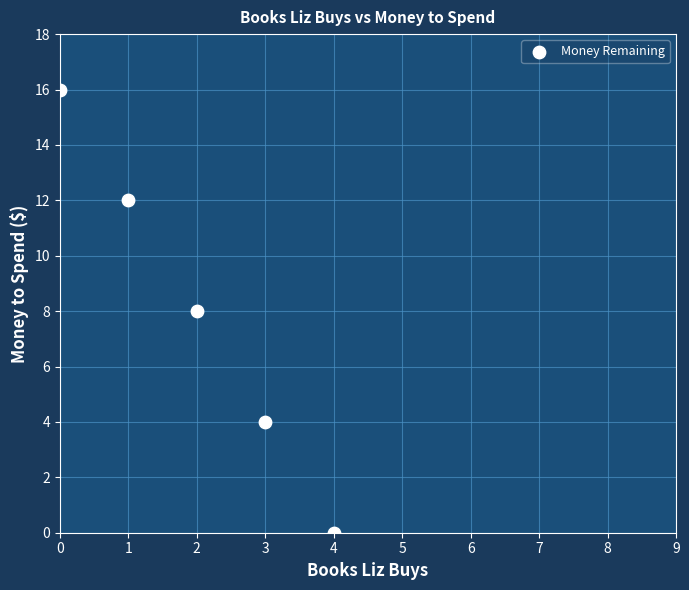

What is the range of Y values (max minus min)?

16